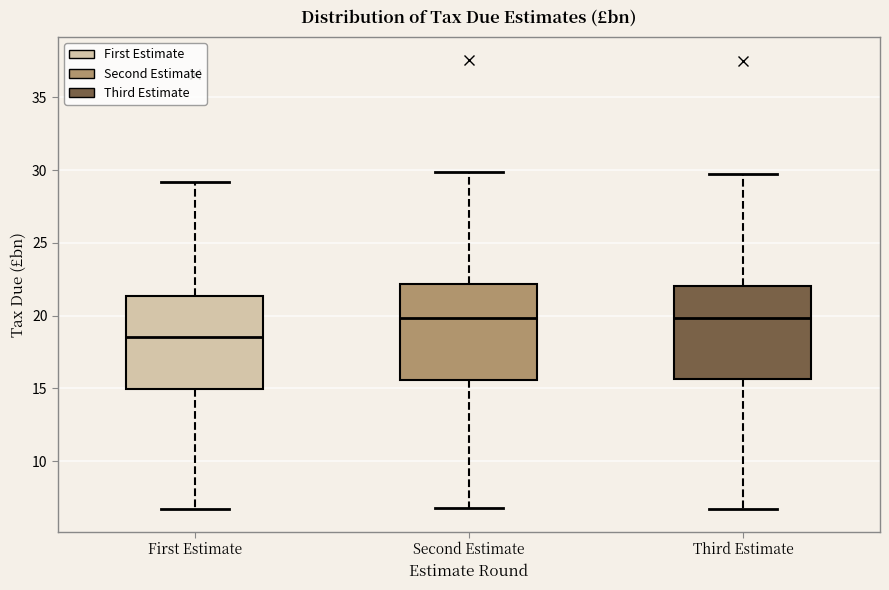

Which box's median line is the lowest?

First Estimate